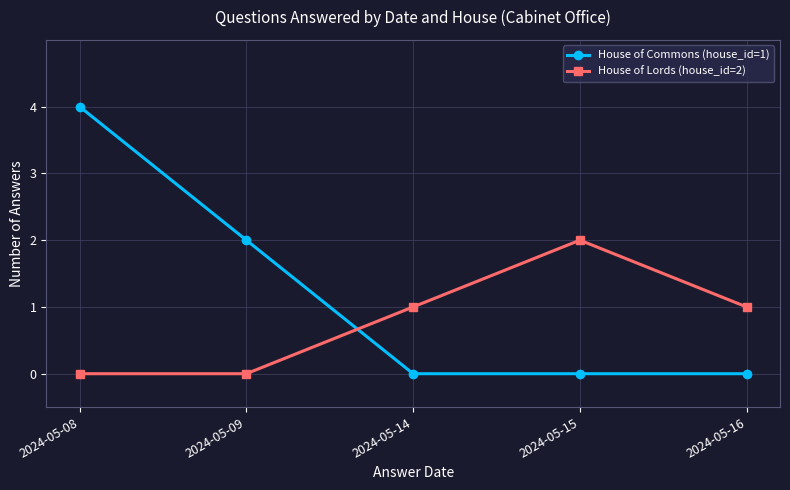

What is the difference between the maximum and minimum values in the House of Lords (house_id=2) series?

2